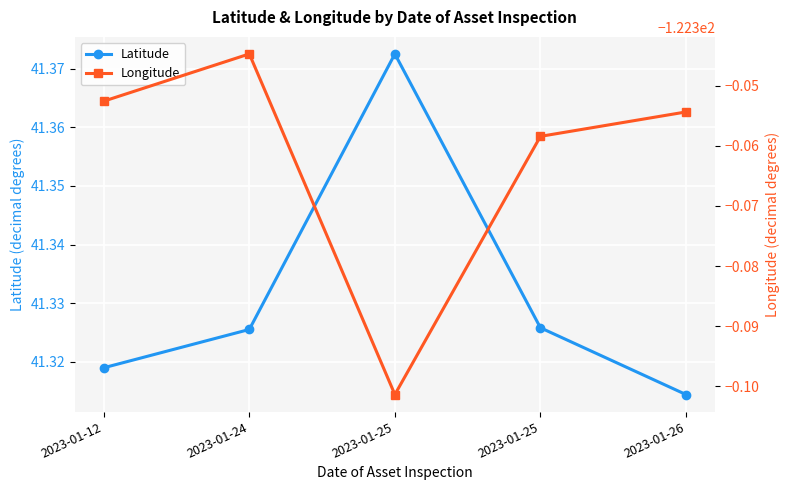

What is the difference between the maximum and minimum values in the Longitude series?

0.1